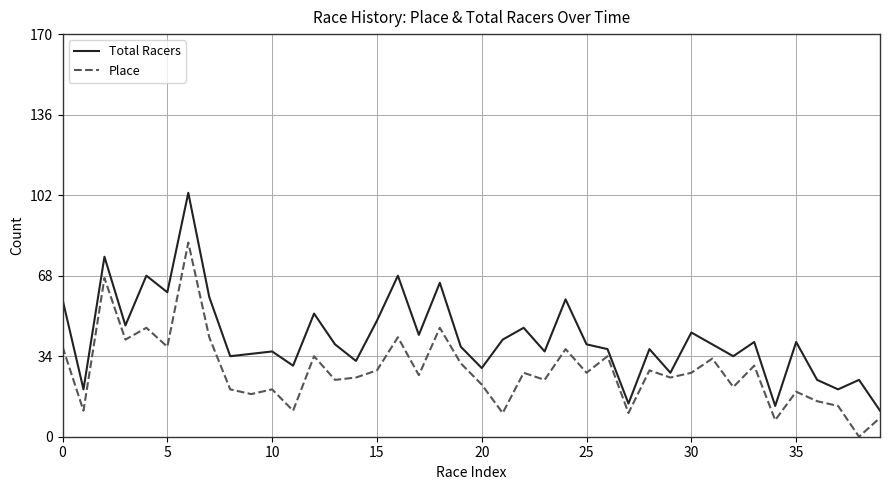

Which series has the largest total across all categories?

Total Racers